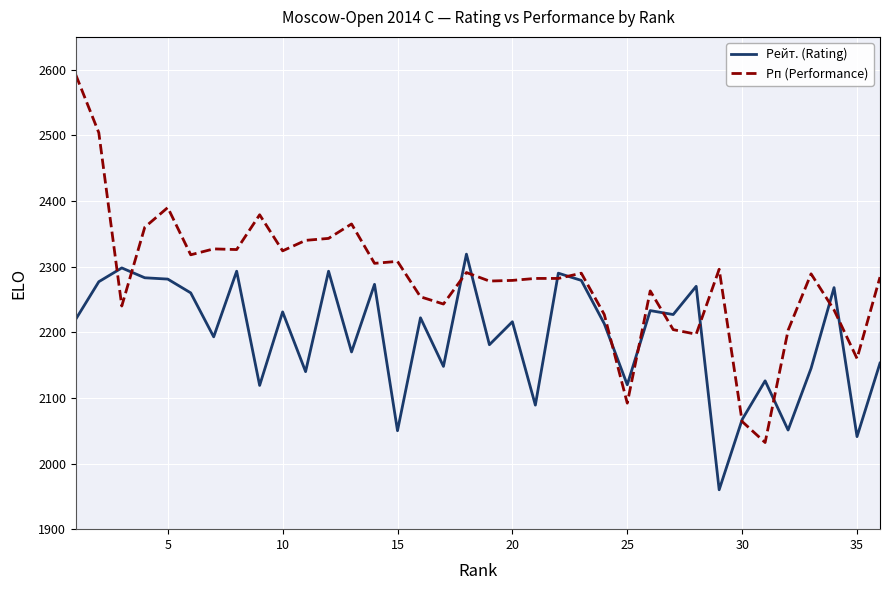

List the series in order of their overall mean, highest first.

Рп (Performance), Рейт. (Rating)